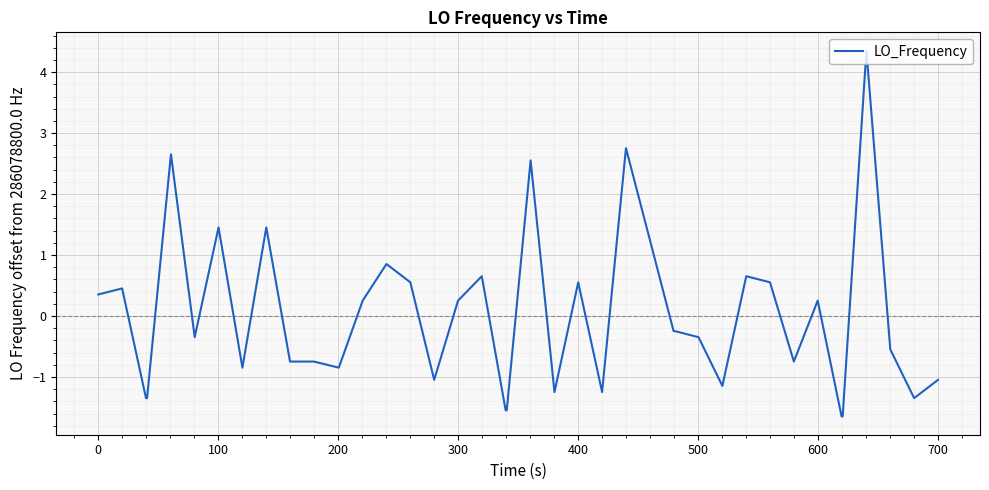

What is the minimum value shown in the chart?

-1.6